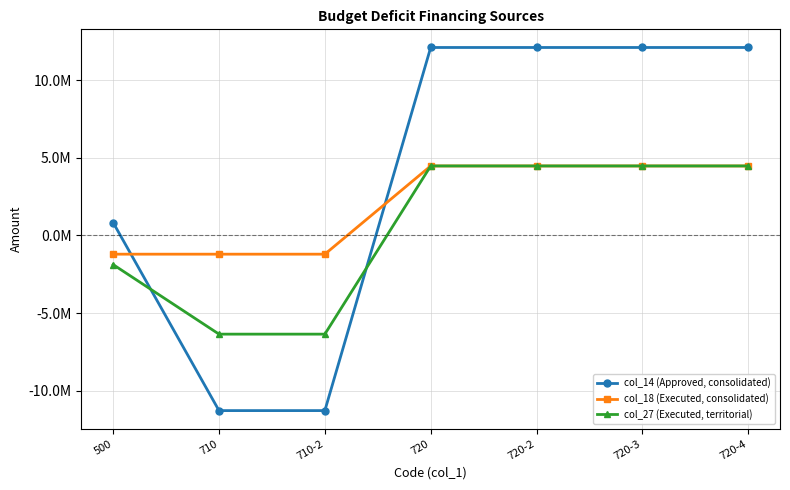

What is the difference between the highest and lowest values at 720?

7641891.5